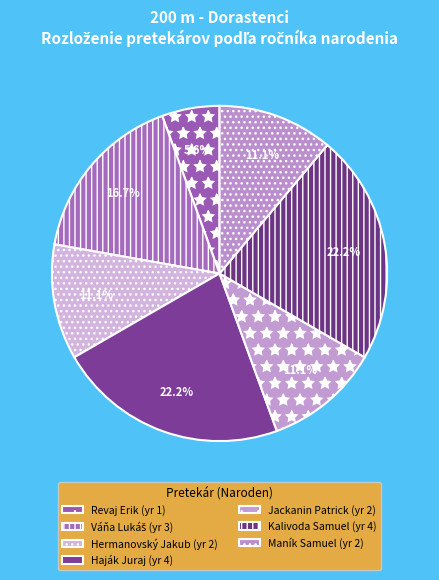

How many slices are in this pie chart?

7